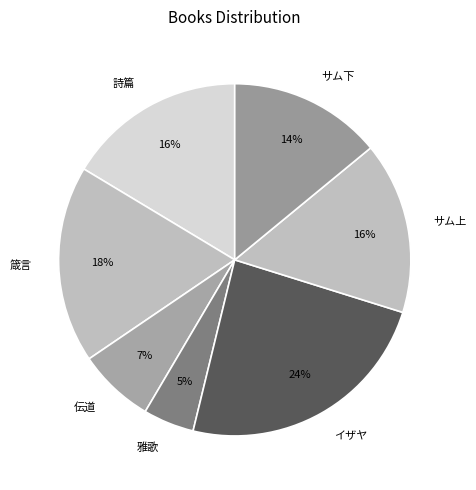

Combined, do 雅歌 and 詩篇 account for over 50%?

No